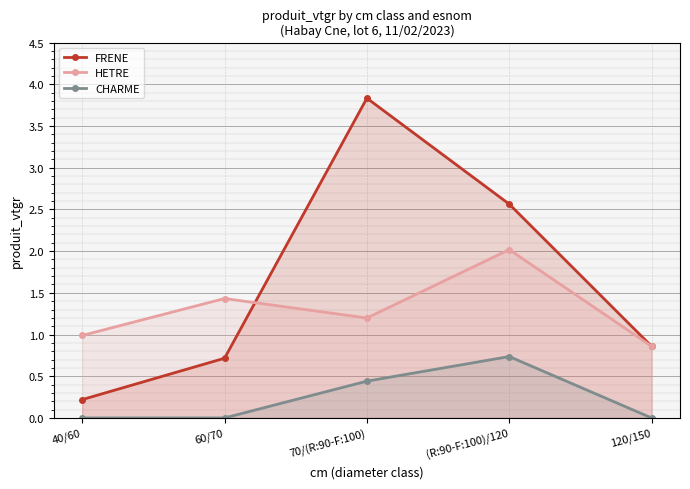

Between 60/70 and 120/150, which series saw the biggest shift?

HETRE